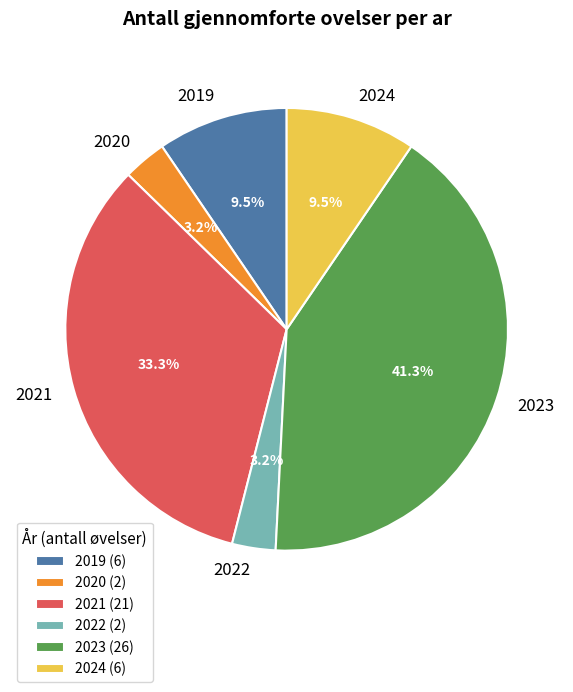

What percentage is the 2020 slice, to the nearest percent?

3%